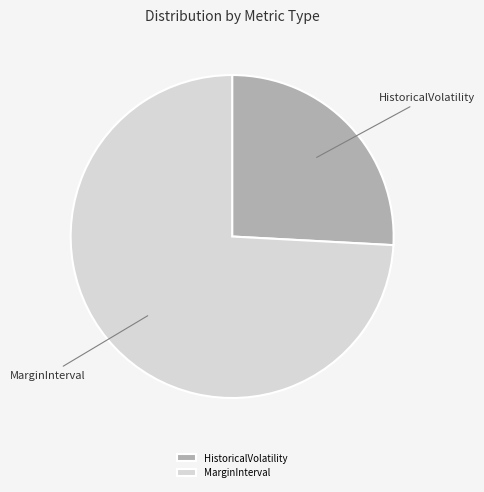

The MarginInterval slice represents 74% of the pie. True or false?

True